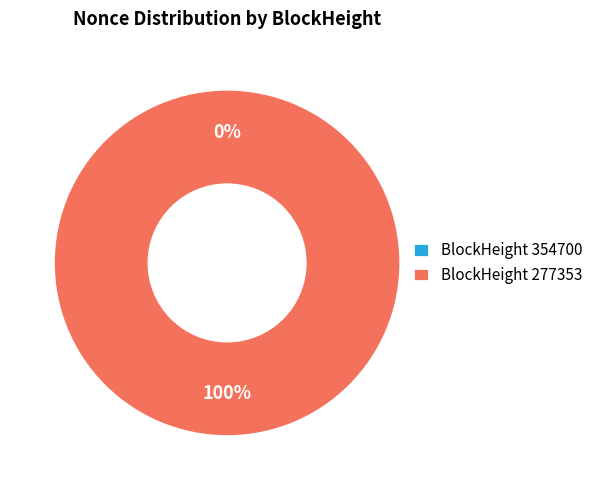

Is the sum of 277353 and 354700 greater than half?

Yes